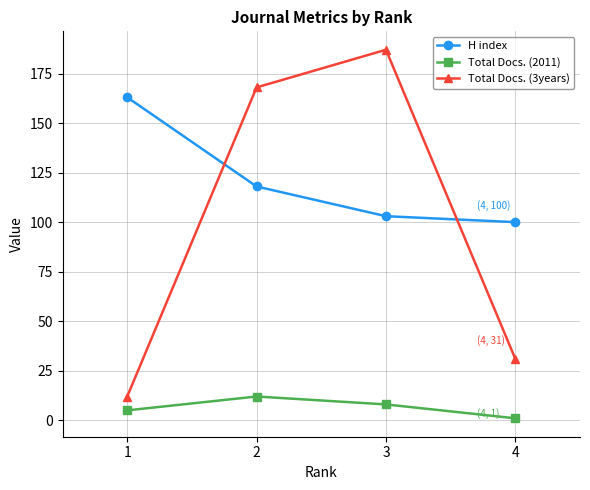

Is it true that H index equals 100 at 4?

True